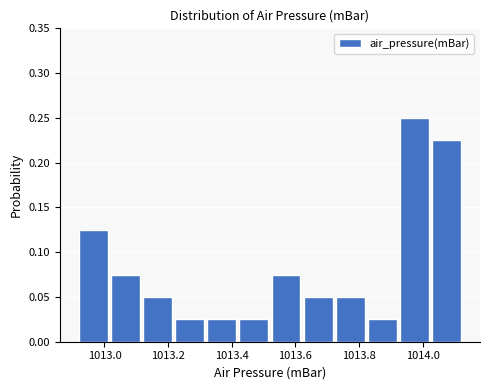

Reading left to right, list every bar in this chart as the range it spans on the x-axis followed by its height. Neither the bar edges nor the heights are printed on the chart, so give them approximately, as read against the axes.

1012.92 to 1013.02: 0.125
1013.02 to 1013.12: 0.075
1013.12 to 1013.22: 0.050
1013.22 to 1013.32: 0.025
1013.32 to 1013.42: 0.025
1013.42 to 1013.52: 0.025
1013.52 to 1013.62: 0.075
1013.62 to 1013.72: 0.050
1013.72 to 1013.82: 0.050
1013.82 to 1013.92: 0.025
1013.92 to 1014.02: 0.250
1014.02 to 1014.14: 0.225